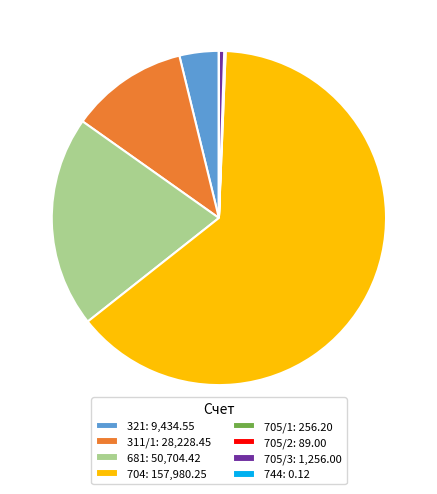

True or false: 681: 50,704.42 accounts for 31% of the total.

False